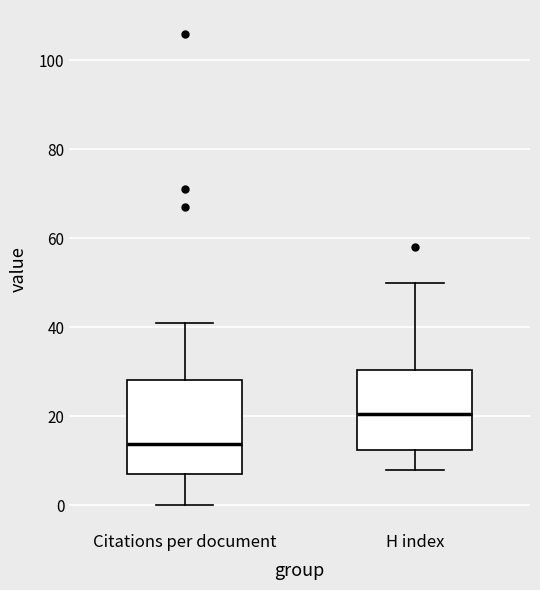

Reading left to right, transcribe this box plot: for each box, give where its median line is, the range the box spans, and where its two whiskers end, as read against the y-axis. The values are not printed on the chart, so give them approximately, as read against the axis.

Citations per document: median 14, box 8 to 28, whiskers 0 to 42
H index: median 20, box 12 to 30, whiskers 8 to 50